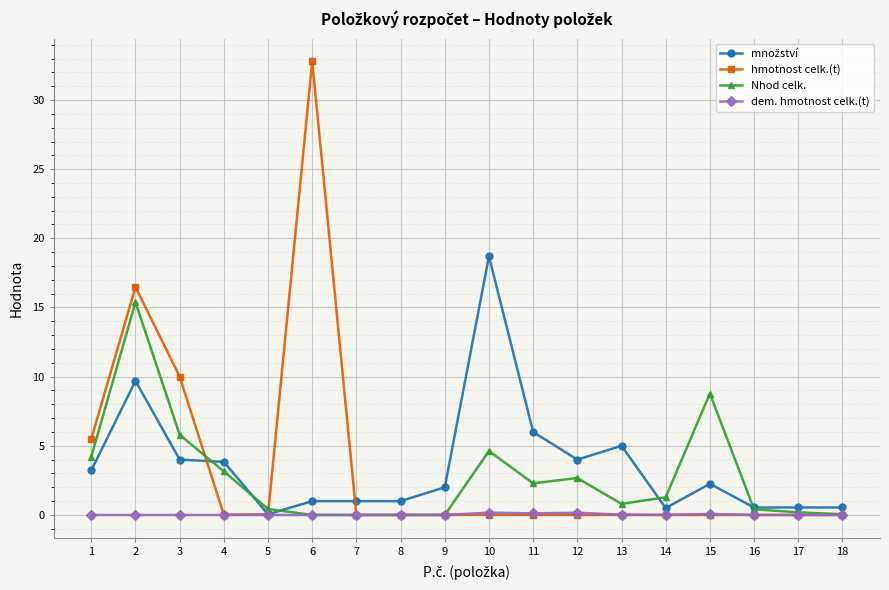

What is the difference between the second highest and second lowest values in the hmotnost celk.(t) series?

16.5